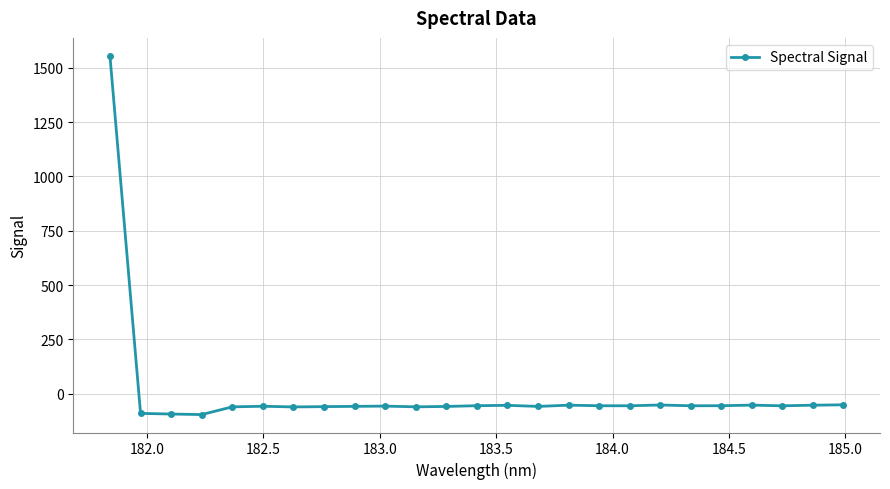

What is the value of the 2nd point from the left?

-90.8